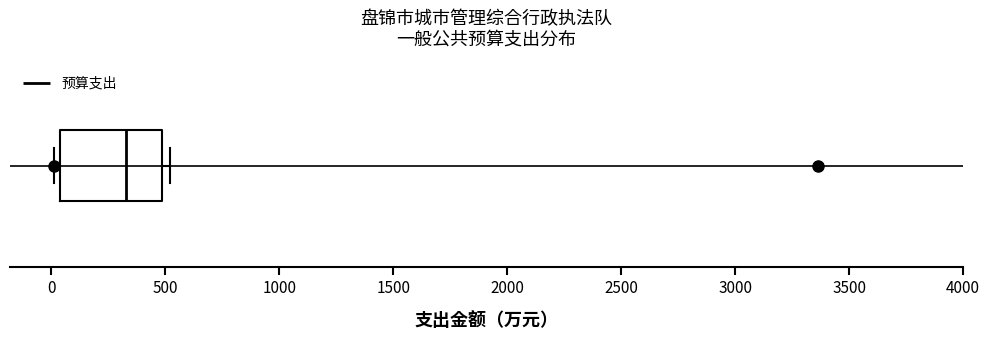

Transcribe this box plot: give where the median line is, the range the box spans, and where the two whiskers end, as read against the x-axis. The values are not printed on the chart, so give them approximately, as read against the axis.

median 350, box 50 to 500, whiskers 0 to 500 (just right of the box's right edge)